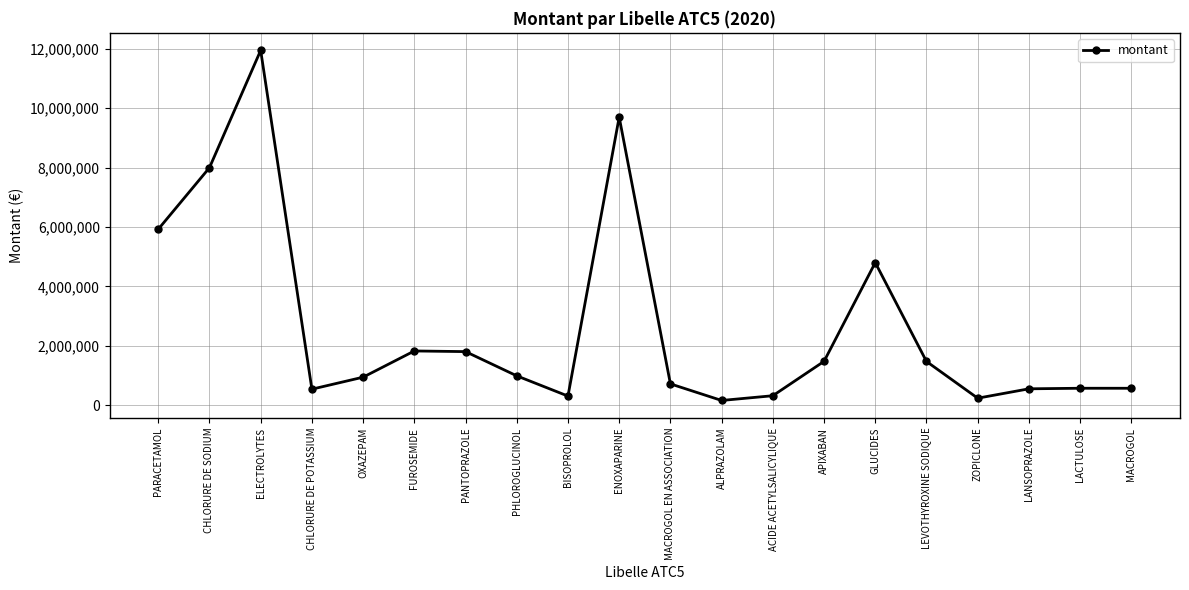

Which label corresponds to the largest value in the chart?

ELECTROLYTES